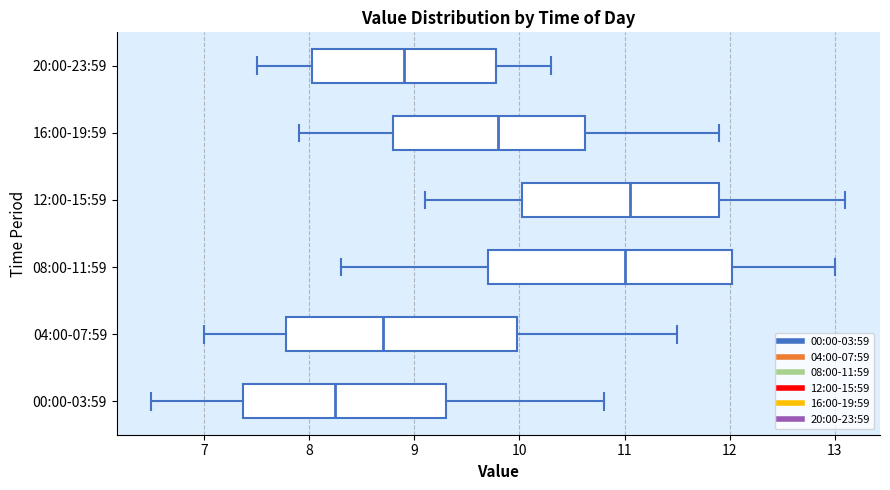

Which box has the furthest to the left median line?

00:00-03:59